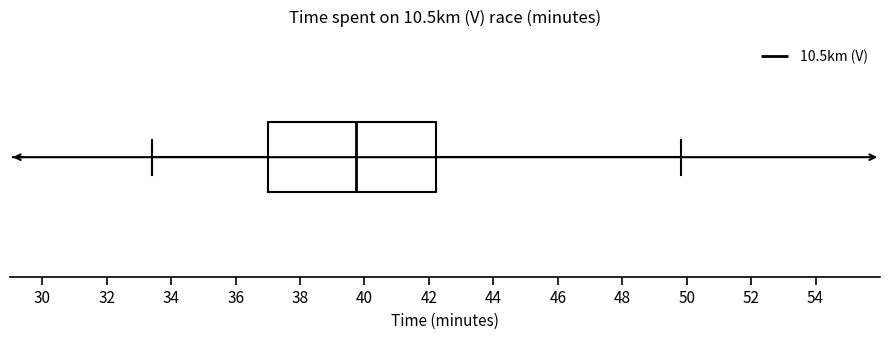

Transcribe this box plot: give where the median line is, the range the box spans, and where the two whiskers end, as read against the x-axis. The values are not printed on the chart, so give them approximately, as read against the axis.

median 39.8, box 37.0 to 42.2, whiskers 33.4 to 49.8